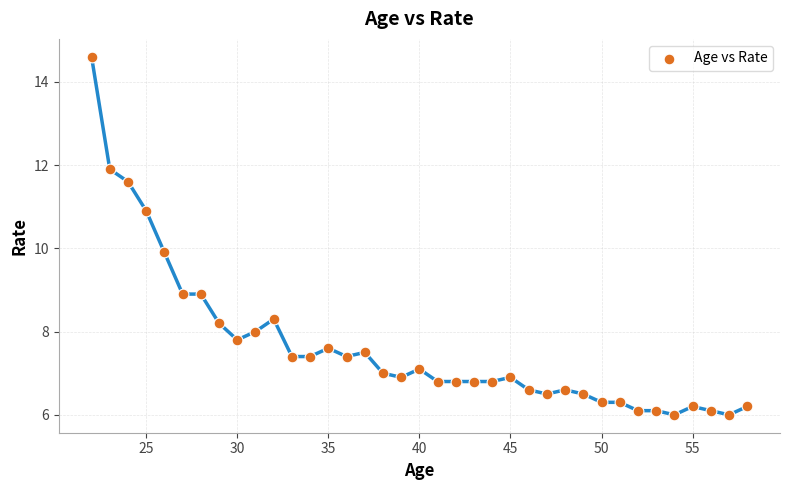

What Y value in the scatter plot is closest to 10?

9.9